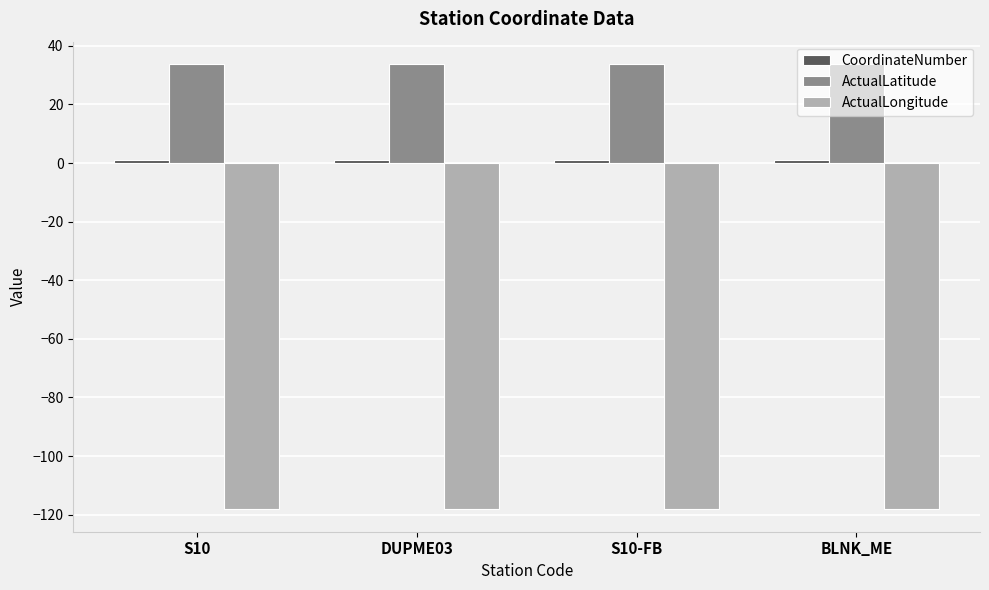

The value of ActualLongitude at S10-FB is -52.2. True or false?

False